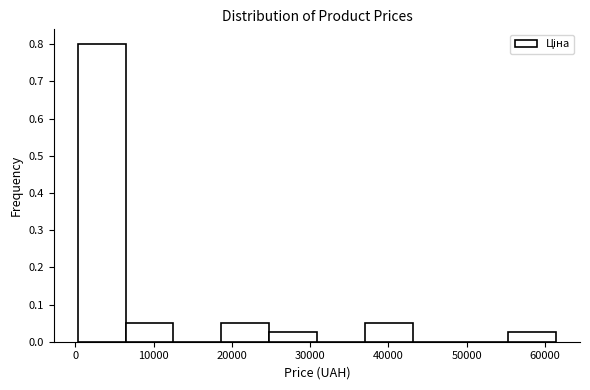

What is the height of the bar covering 0 to 6000 on the x-axis? Neither the bar edges nor the heights are printed on the chart, so give them approximately, as read against the axes.

0.80